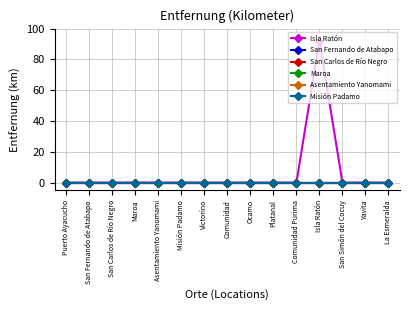

What are all the series names shown in the legend?

Isla Ratón, San Fernando de Atabapo, San Carlos de Río Negro, Maroa, Asentamiento Yanomami, Misión Padamo